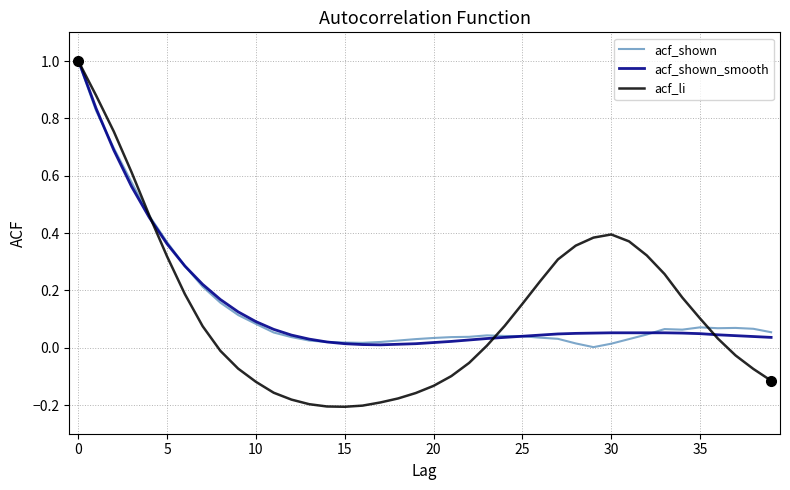

What is the highest value of the acf_shown series?

1.0